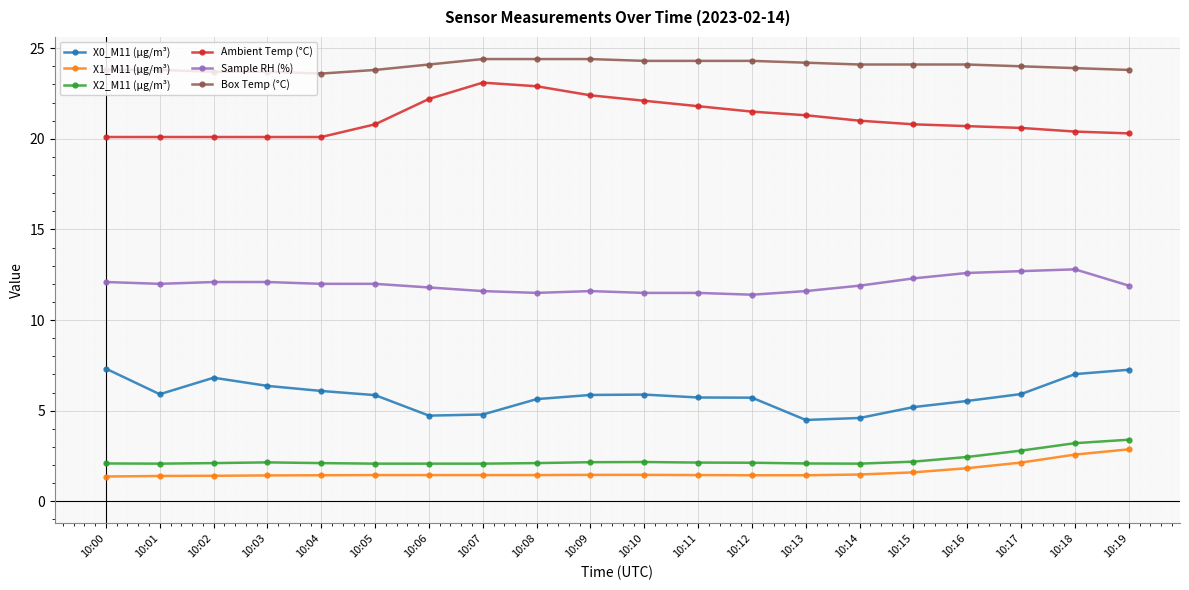

What is the difference between the maximum and minimum values in the X0_M11 (μg/m³) series?

2.8